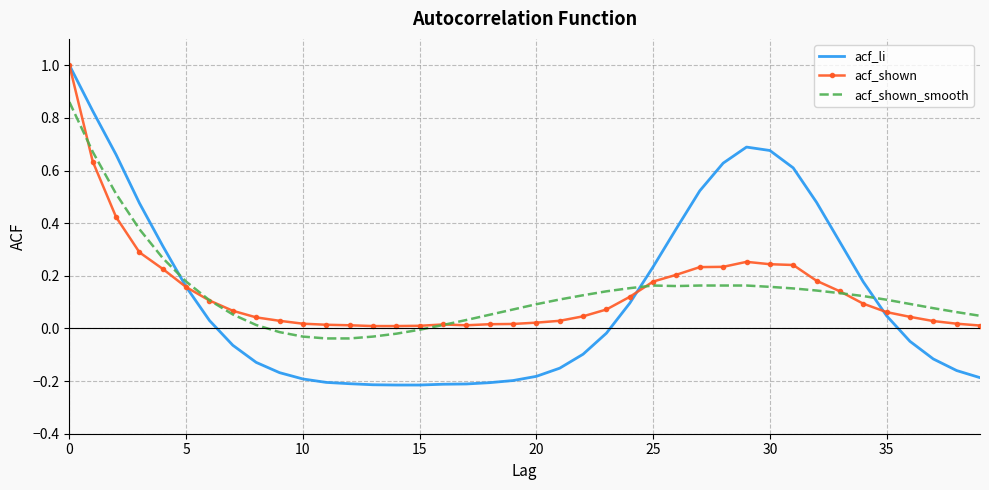

True or false: acf_shown and acf_li cross at least once.

True